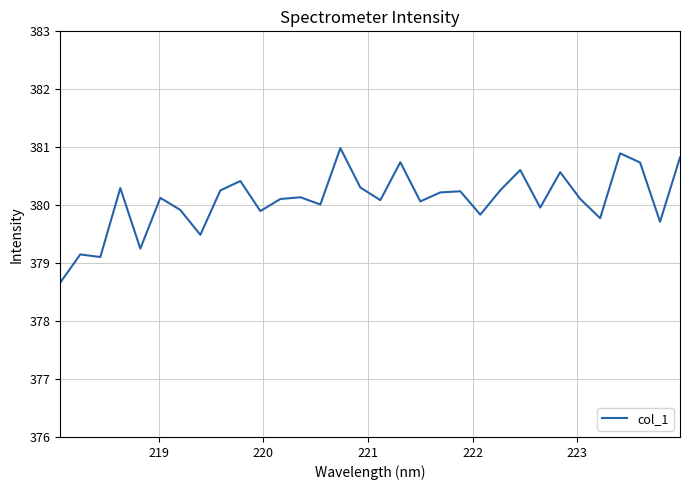

What is the difference between the maximum and minimum values?

2.3